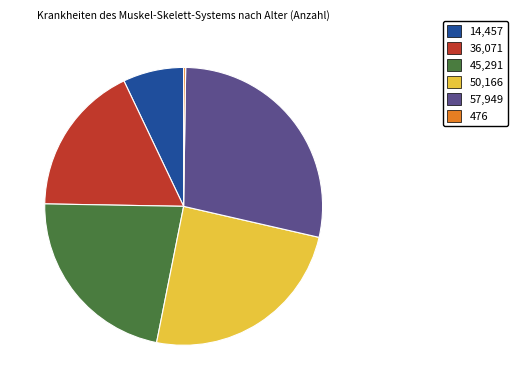

Is there a majority slice in this chart?

No